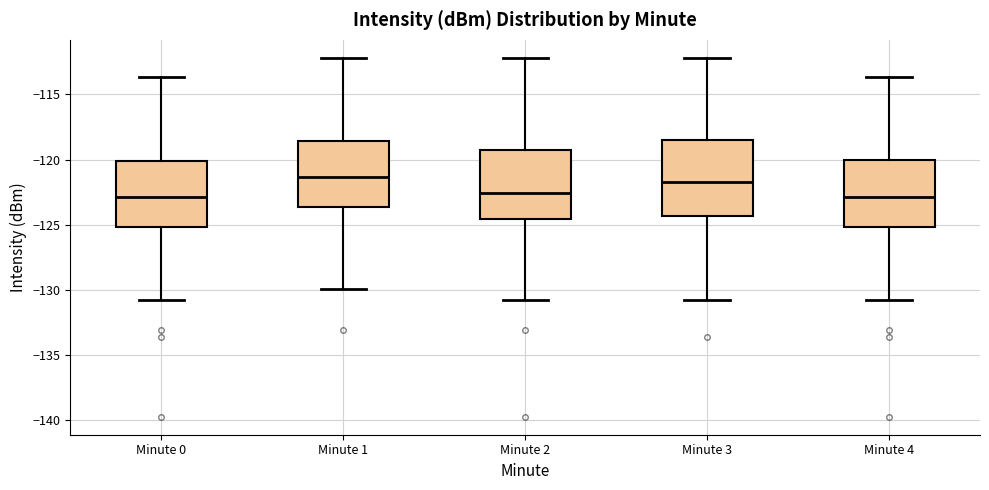

Reading left to right, read every box against the y-axis: the position of its median line, the range the box covers, and the ends of its whiskers. The values are not printed on the chart, so give them approximately, as read against the axis.

Minute 0: median -123.0, box -125.0 to -120.0, whiskers -131.0 to -113.5
Minute 1: median -121.5, box -123.5 to -118.5, whiskers -130.0 to -112.0
Minute 2: median -122.5, box -124.5 to -119.5, whiskers -131.0 to -112.0
Minute 3: median -121.5, box -124.5 to -118.5, whiskers -131.0 to -112.0
Minute 4: median -123.0, box -125.0 to -120.0, whiskers -131.0 to -113.5